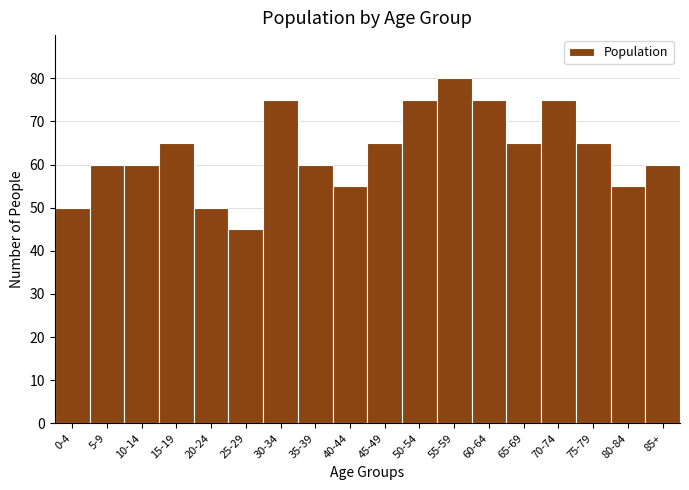

Reading left to right, extract all data points from this chart.

50	60	60	65	50	45	75	60	55	65	75	80	75	65	75	65	55	60